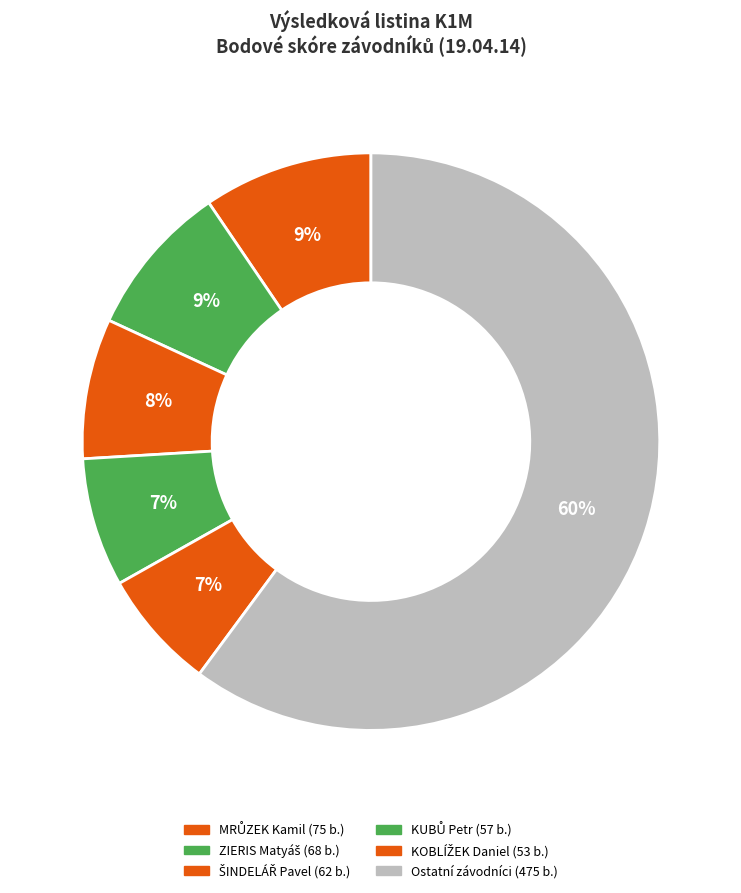

How many segments does this pie chart have?

6